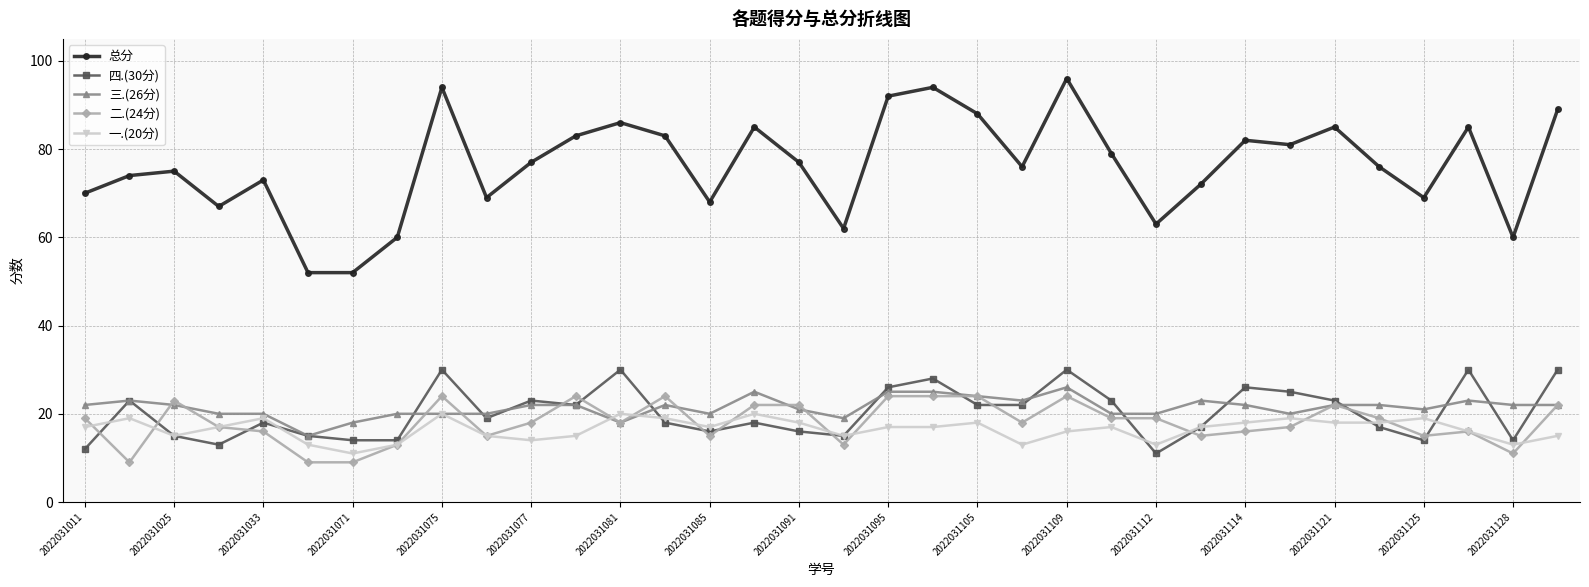

What is the greatest value displayed?

96